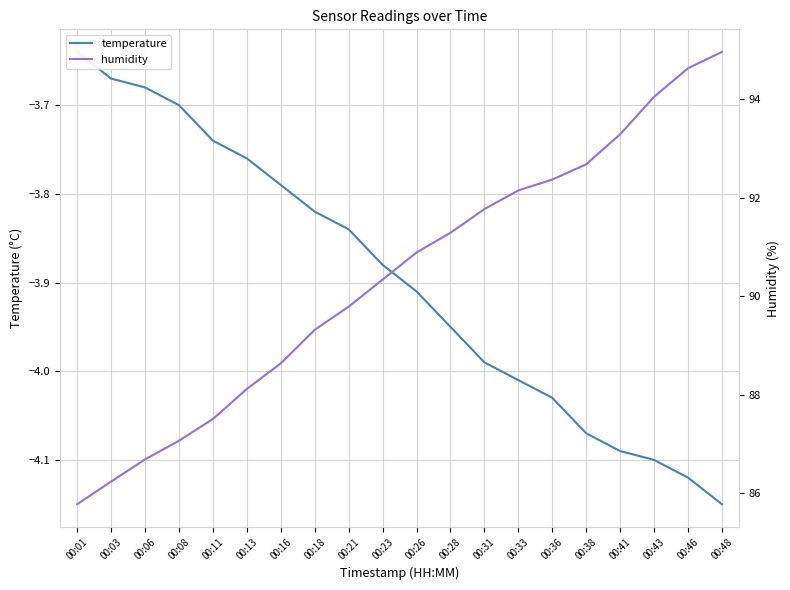

What is the greatest value displayed?

95.0